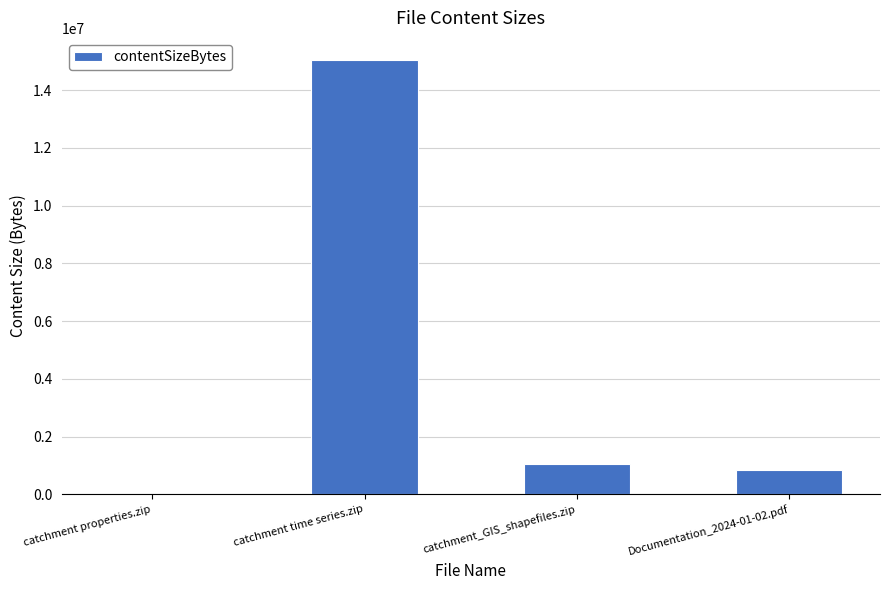

How many series are shown in this chart?

1